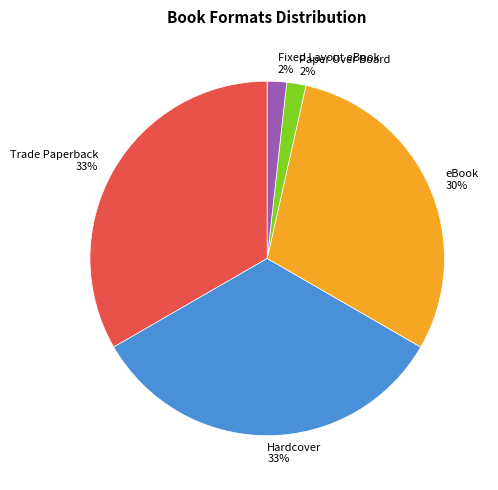

What percentage is the eBook slice, to the nearest percent?

30%